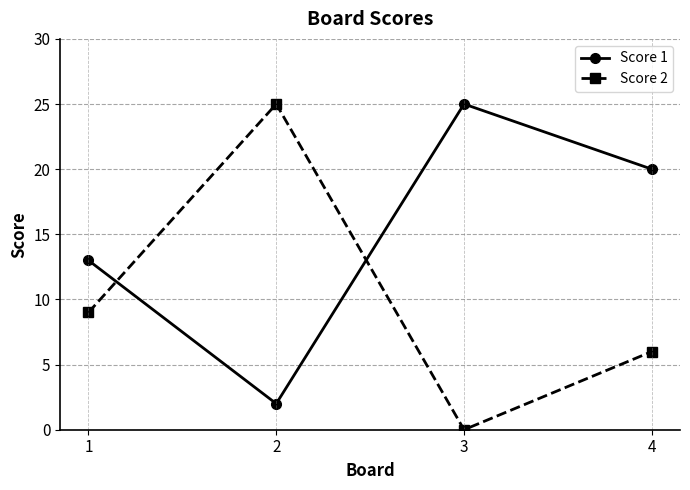

How many positive values does the Score 2 series have?

3